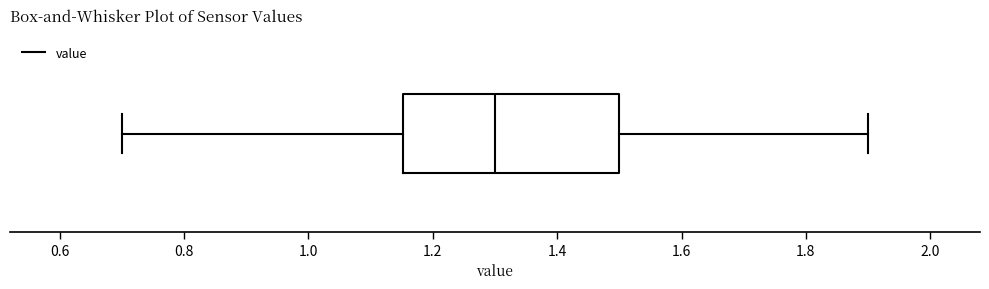

Read this box plot against the x-axis: the position of the median line, the range covered by the box, and the ends of both whiskers. The values are not printed on the chart, so give them approximately, as read against the axis.

median 1.30, box 1.16 to 1.50, whiskers 0.70 to 1.90